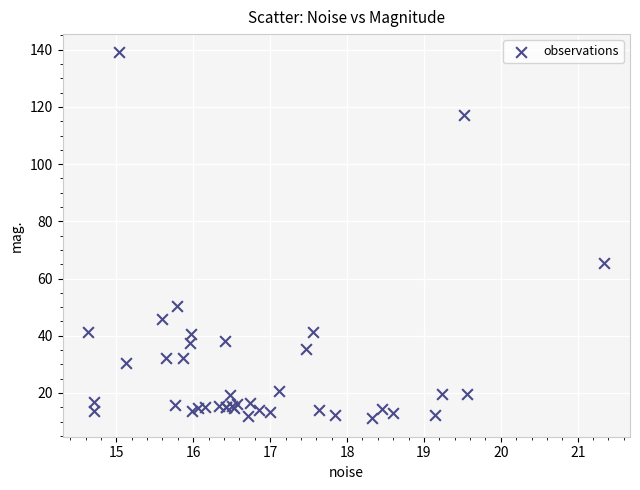

What Y value in the scatter plot is closest to 75?

65.4